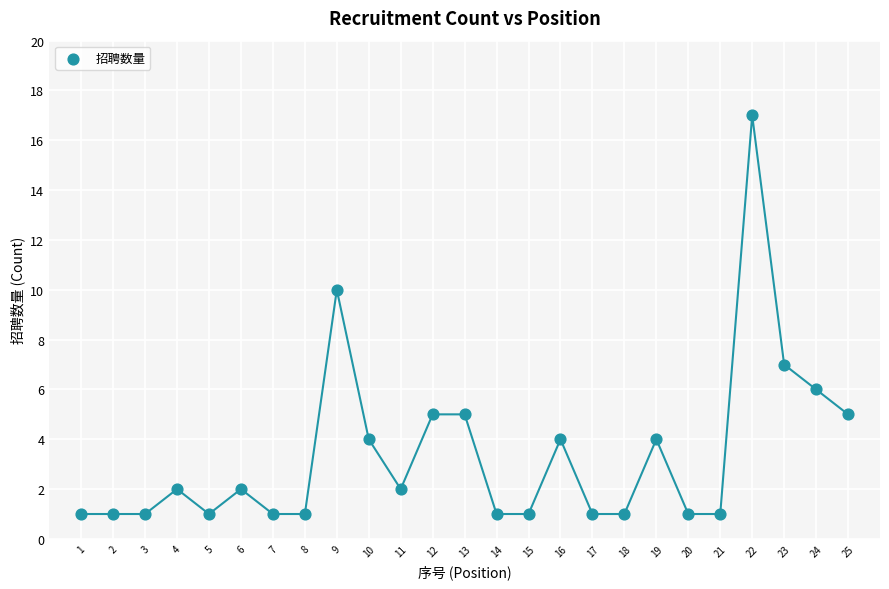

What Y value in the scatter plot is closest to 9?

10